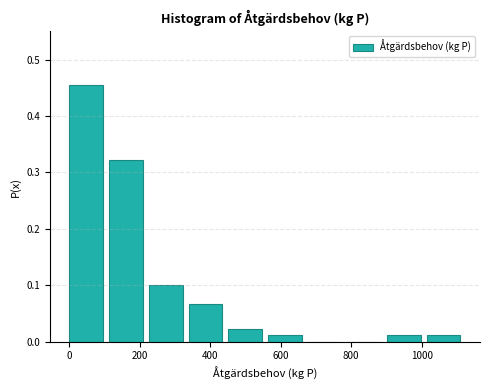

How tall is the bar that spans 900 to 1020 on the x-axis? Neither the bar edges nor the heights are printed on the chart, so give them approximately, as read against the axes.

0.01